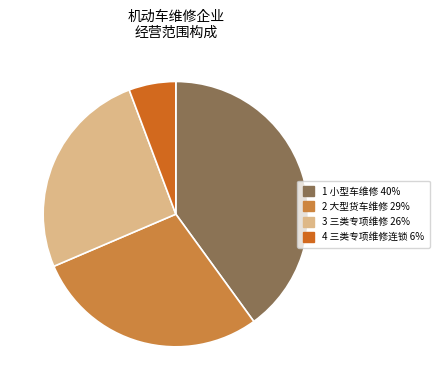

Is there any slice that represents more than half of the pie?

No